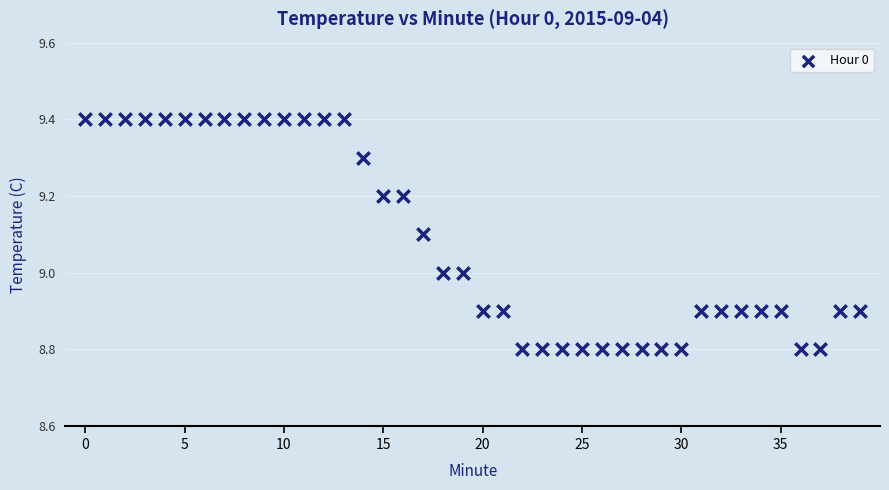

What is the range of Y values (max minus min)?

0.6